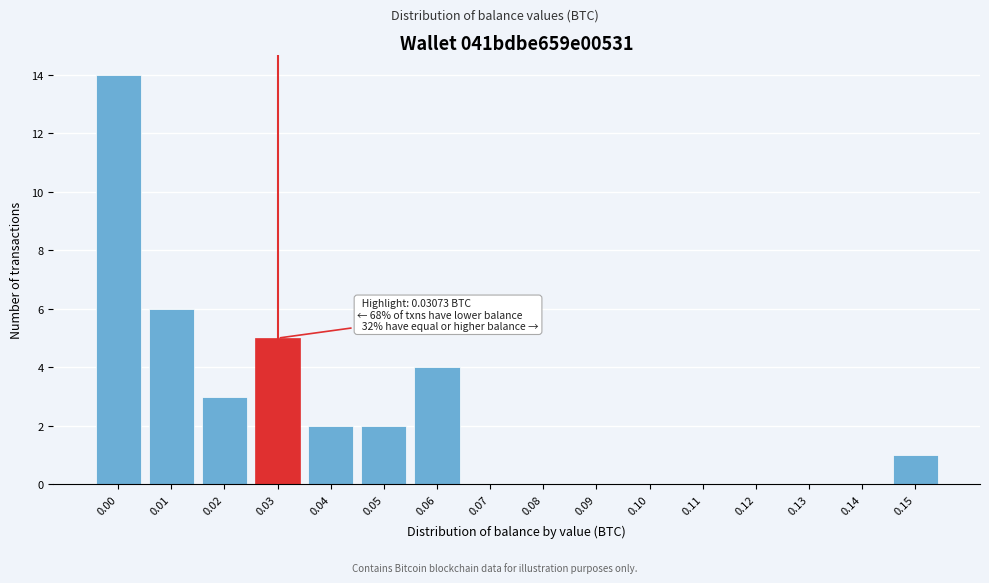

Reading right to left, transcribe all the data shown in this chart.

0.15=1	0.14=0	0.13=0	0.12=0	0.11=0	0.10=0	0.09=0	0.08=0	0.07=0	0.06=4	0.05=2	0.04=2	0.03=5	0.02=3	0.01=6	0.00=14